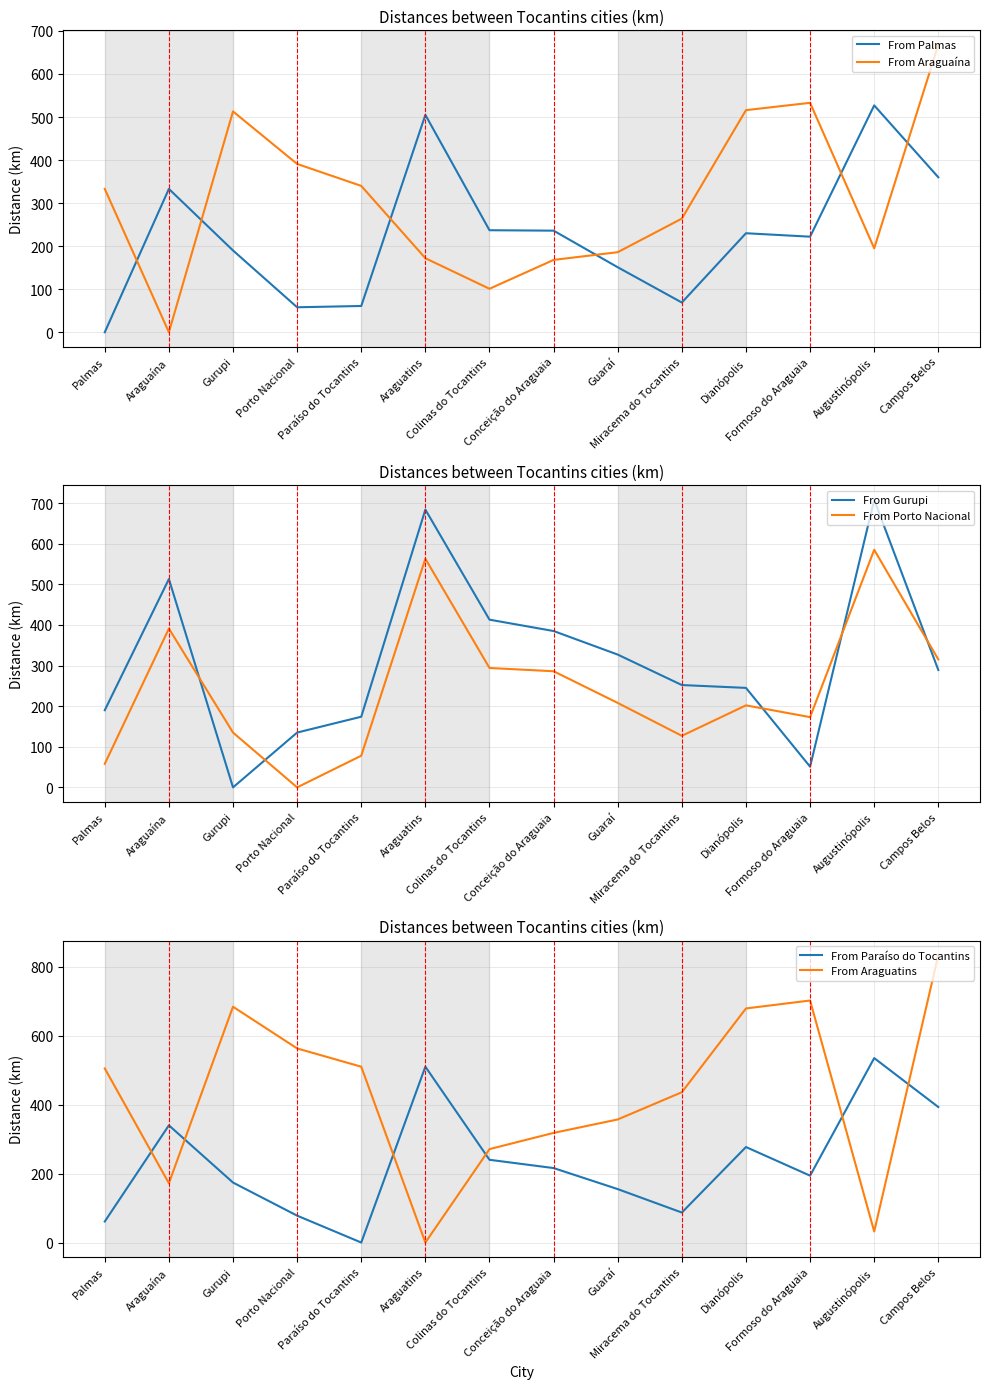

What is the sum of all From Gurupi values?

4366